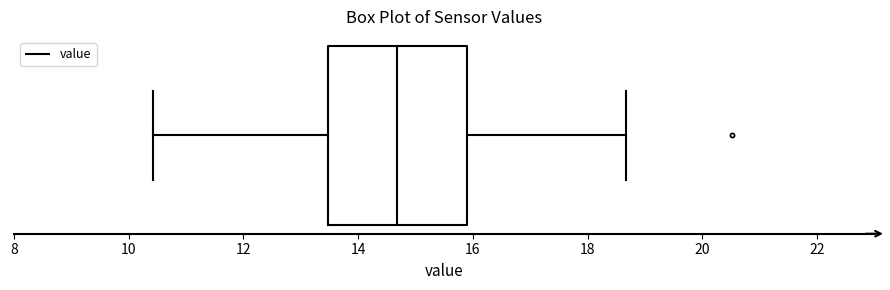

Where does the median line of the box sit on the x-axis? The values are not printed on the chart, so give them approximately, as read against the axis.

14.6